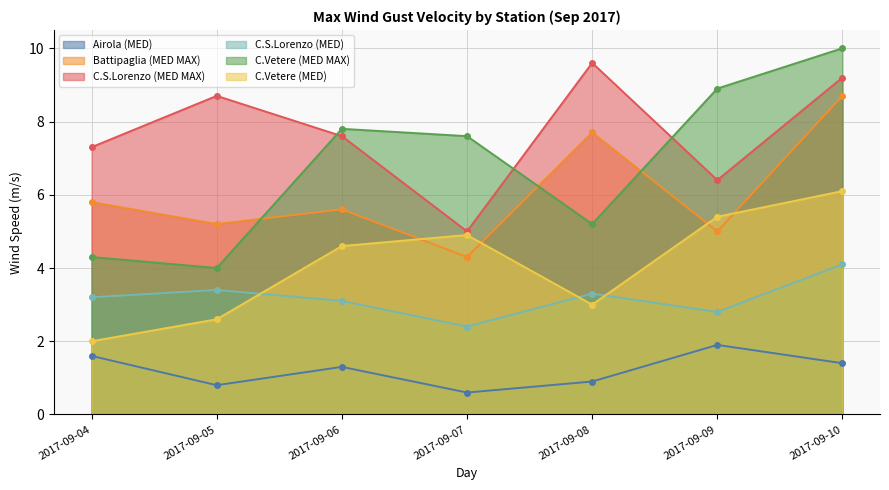

What is the value of the Battipaglia (MED MAX) point at the 6th from the left?

5.0